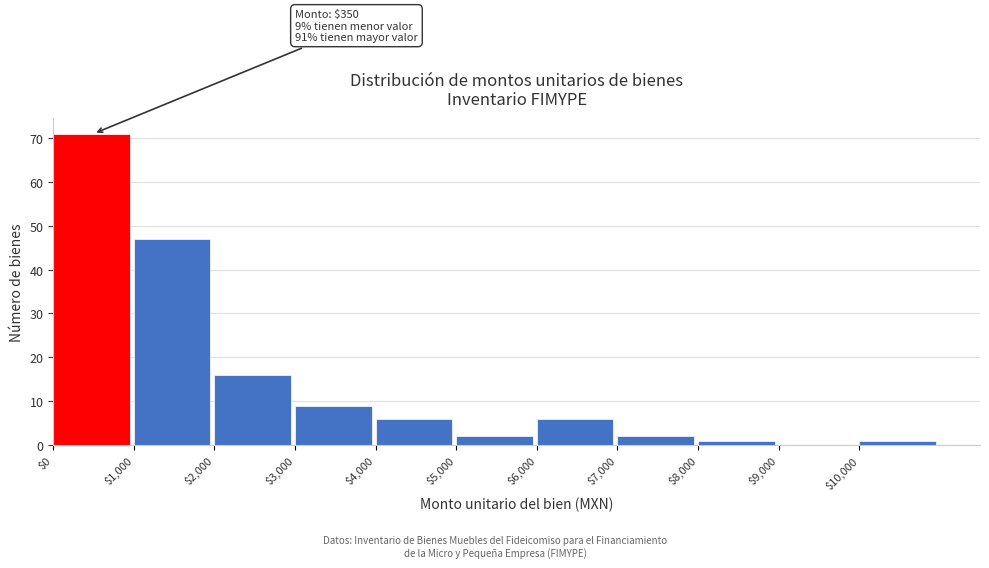

Which range on the x-axis has the tallest bar?

0 to 1000